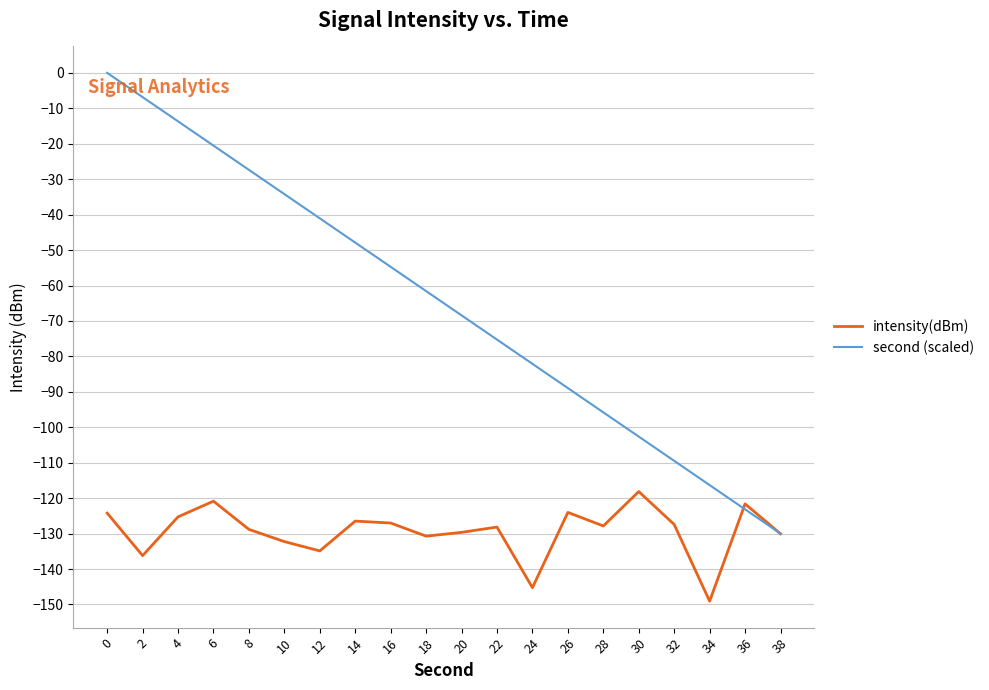

At 26, list the series in order from smallest to largest.

intensity(dBm), second (scaled)